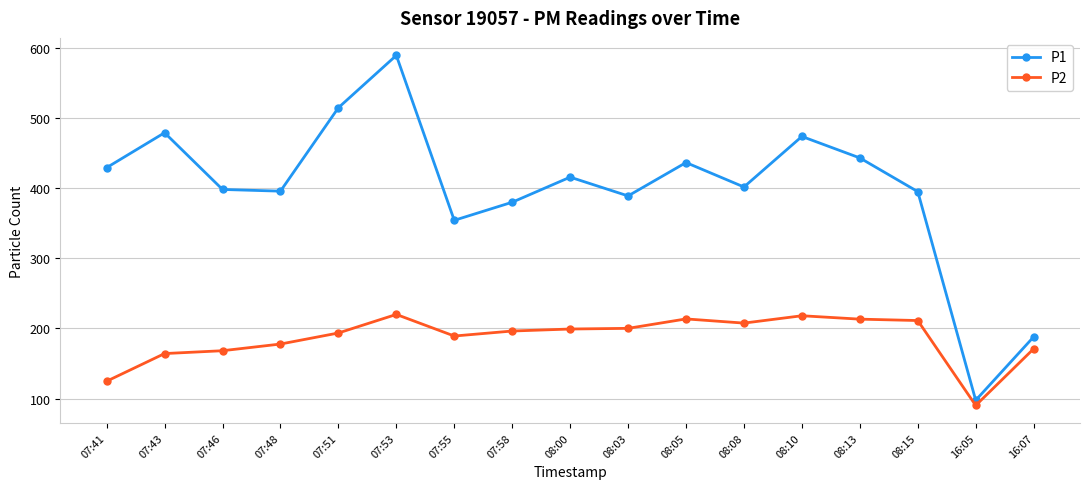

Which series changed the most between 08:00 and 16:05?

P1